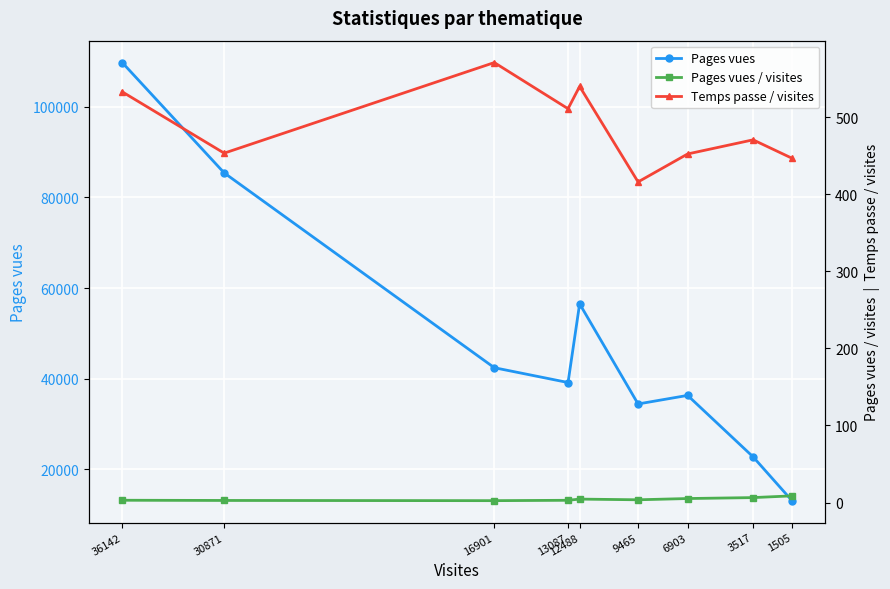

Rank the categories by Pages vues / visites value from highest to lowest.

1505, 3517, 6903, 12488, 9465, 36142, 13087, 30871, 16901